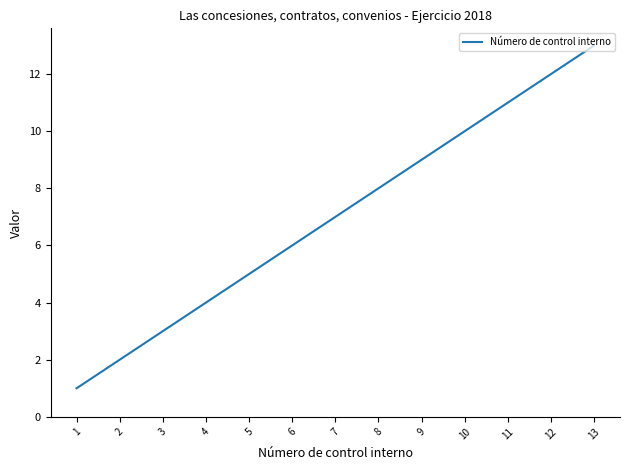

What is the greatest value displayed?

13